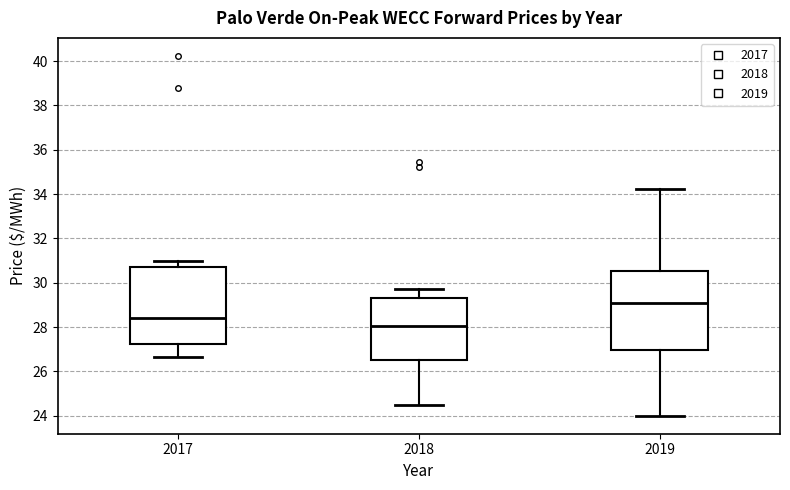

Reading left to right, transcribe this box plot: for each box, give where its median line is, the range the box spans, and where its two whiskers end, as read against the y-axis. The values are not printed on the chart, so give them approximately, as read against the axis.

2017: median 28.4, box 27.2 to 30.8, whiskers 26.6 to 31.0
2018: median 28.0, box 26.6 to 29.4, whiskers 24.4 to 29.8
2019: median 29.0, box 27.0 to 30.6, whiskers 24.0 to 34.2